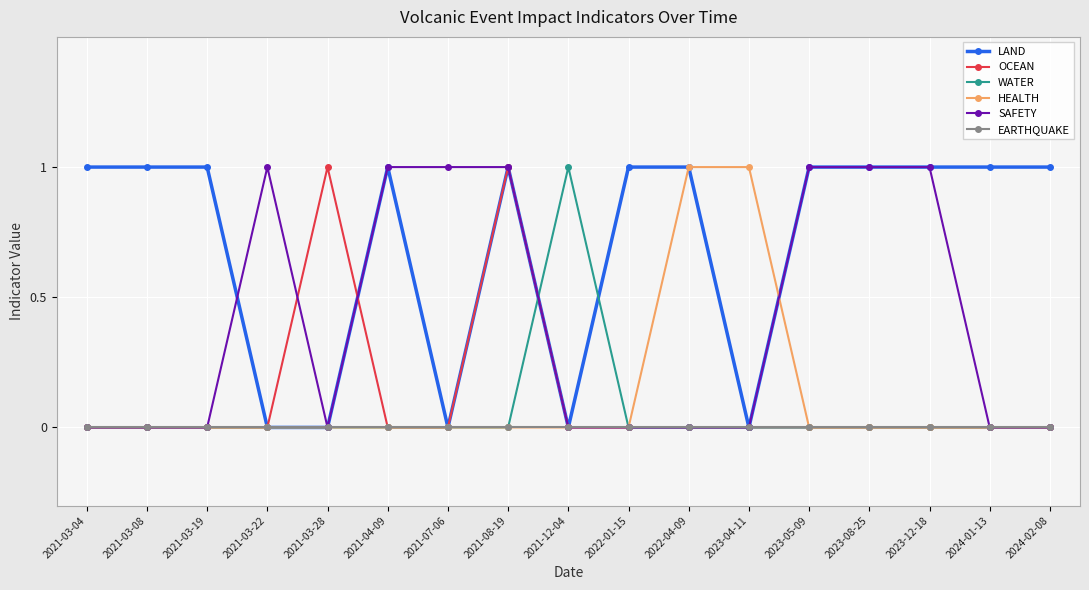

Is it true that OCEAN equals -1 at 2021-12-04?

False